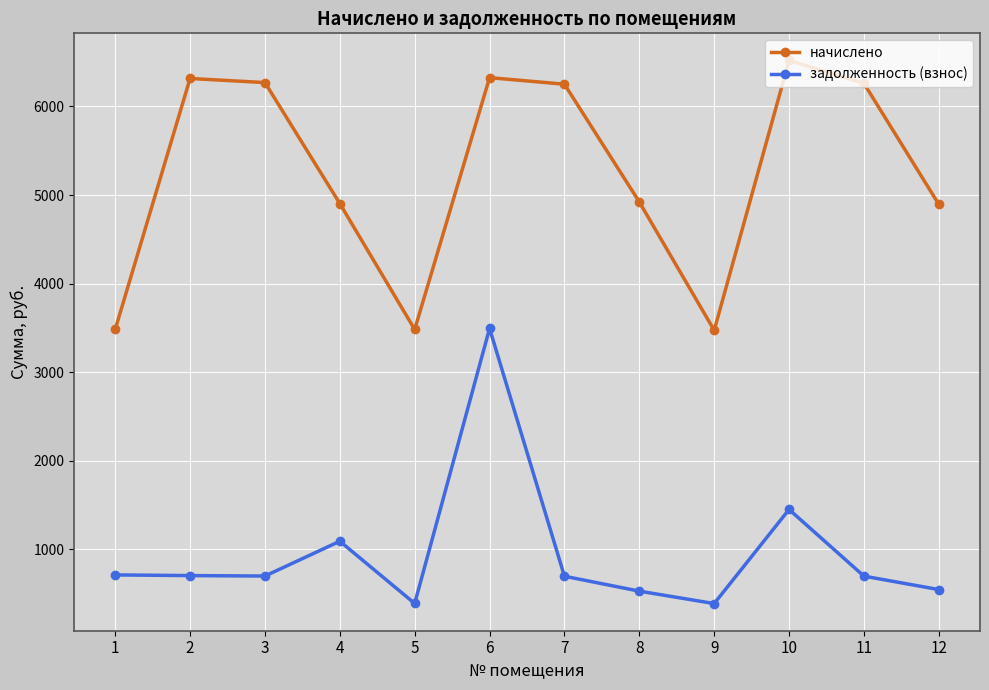

Which series has the widest spread of values?

задолженность (взнос)